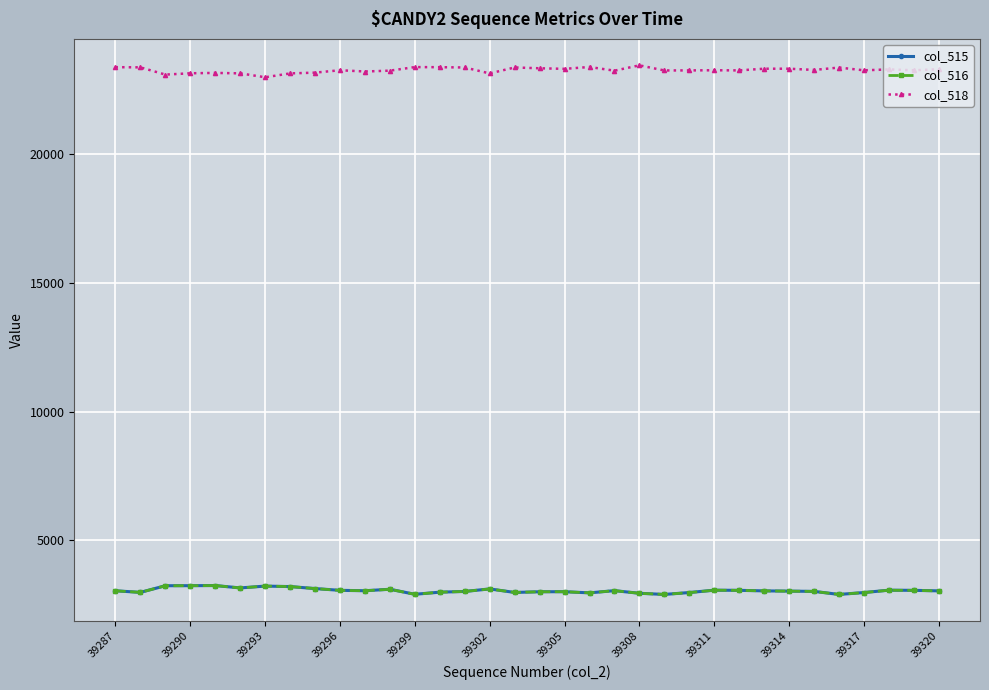

How many data points in col_515 are less than 3042?

17